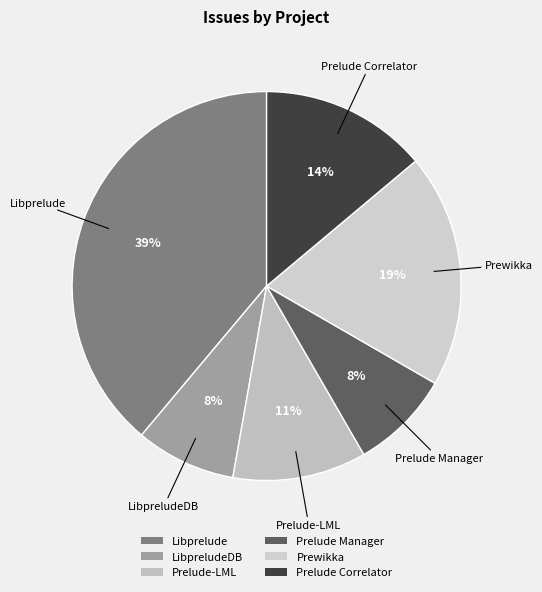

Is the sum of Prewikka and Prelude-LML greater than half?

No